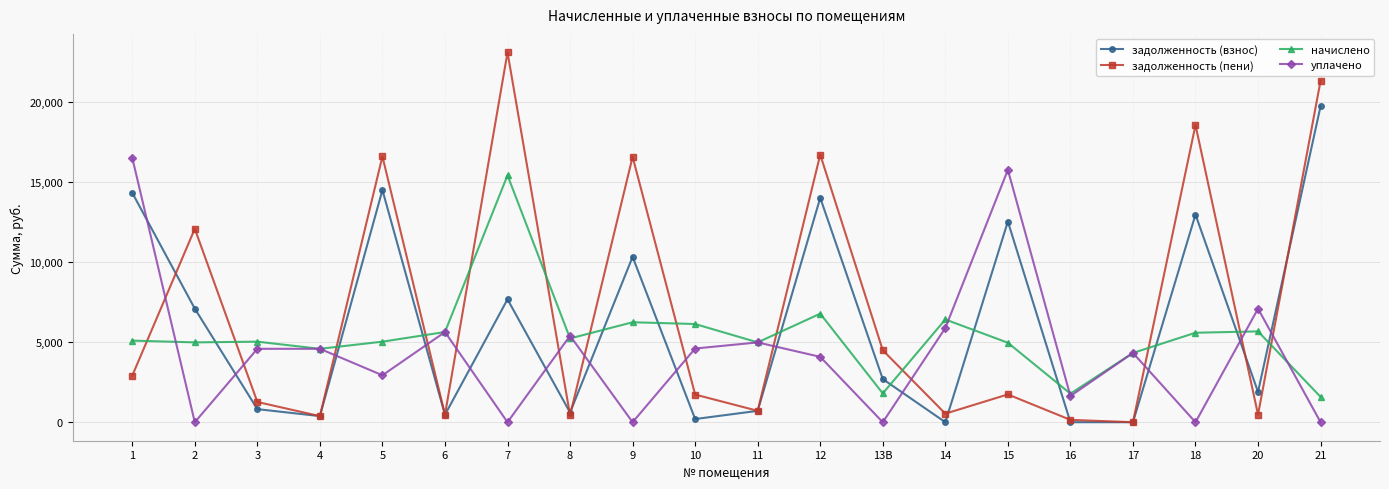

Where do начислено and уплачено first cross each other?

1 and 2